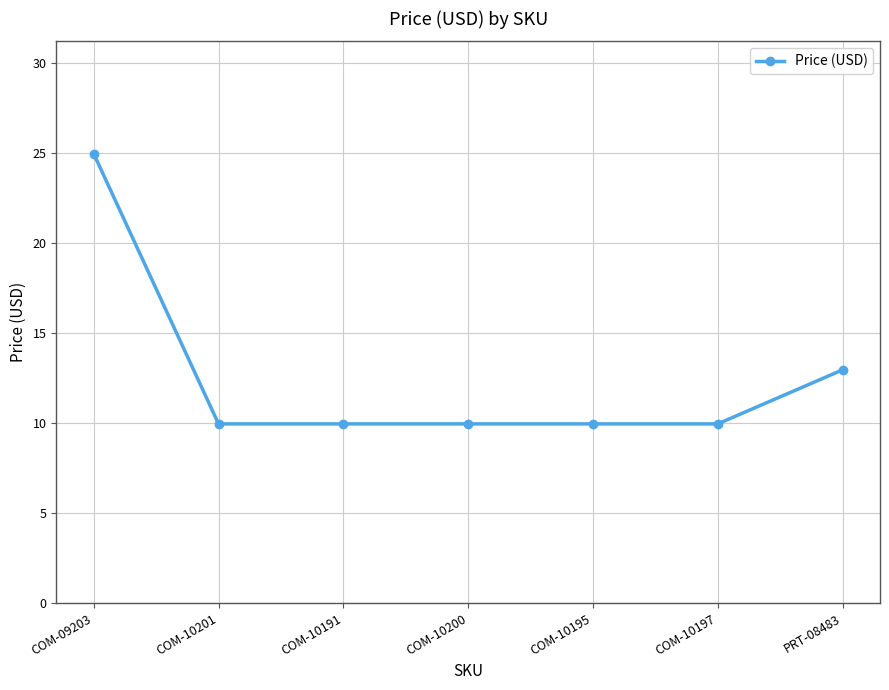

How many distinct data groups are displayed?

1